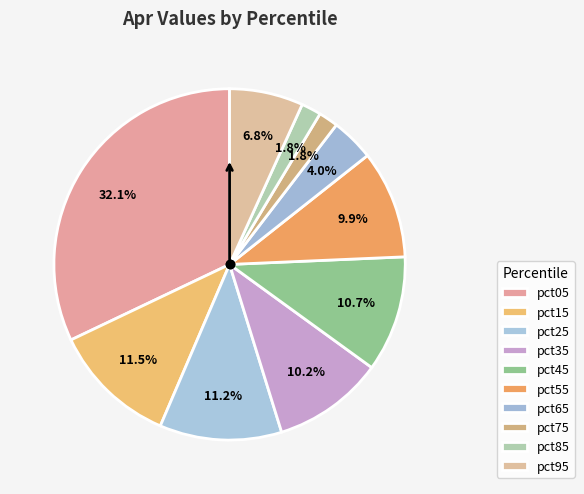

How many slices are in this pie chart?

10